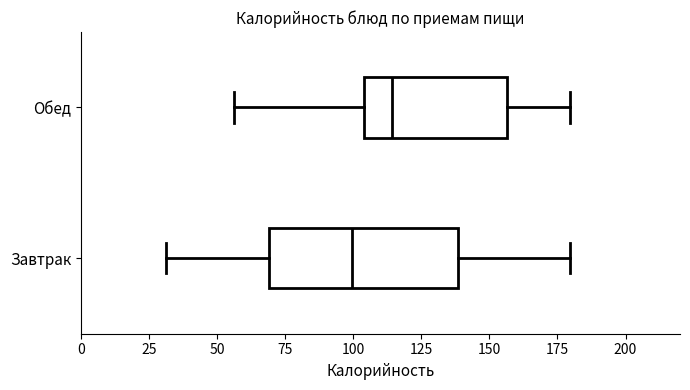

Which box's median line is the furthest to the left?

Завтрак